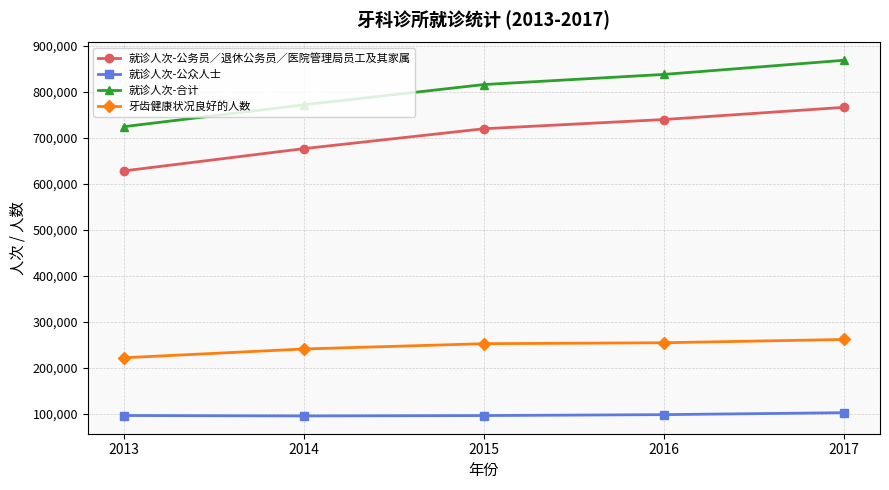

How many lines are shown in the chart?

4